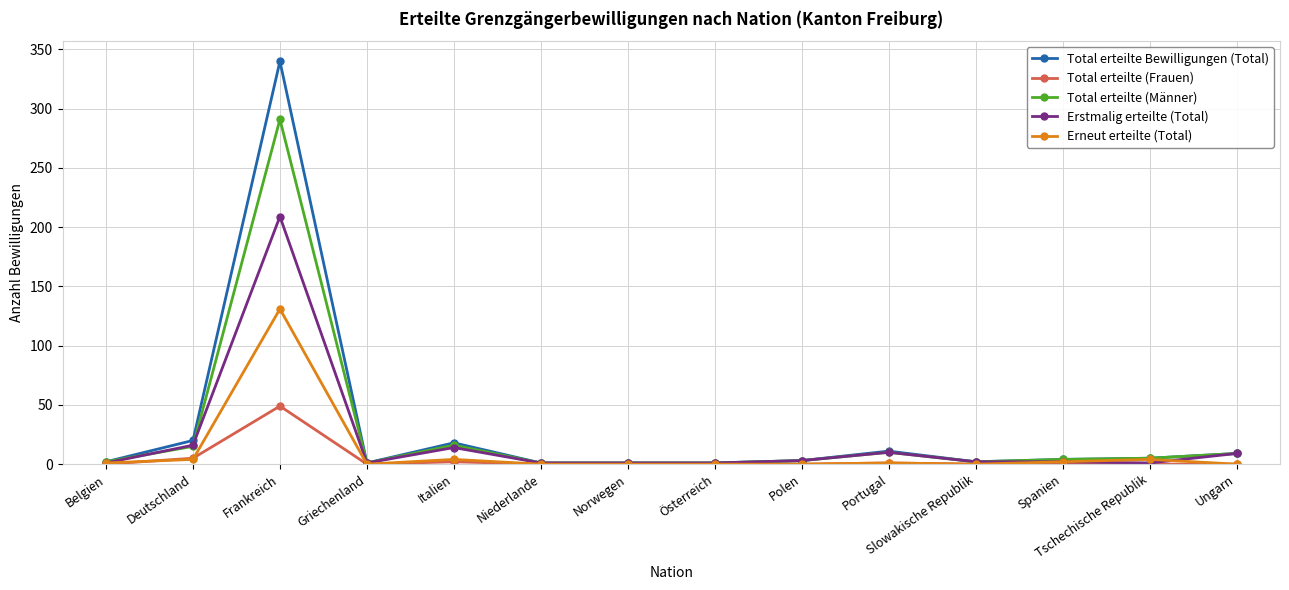

What is the sum of all Total erteilte Bewilligungen (Total) values?

418